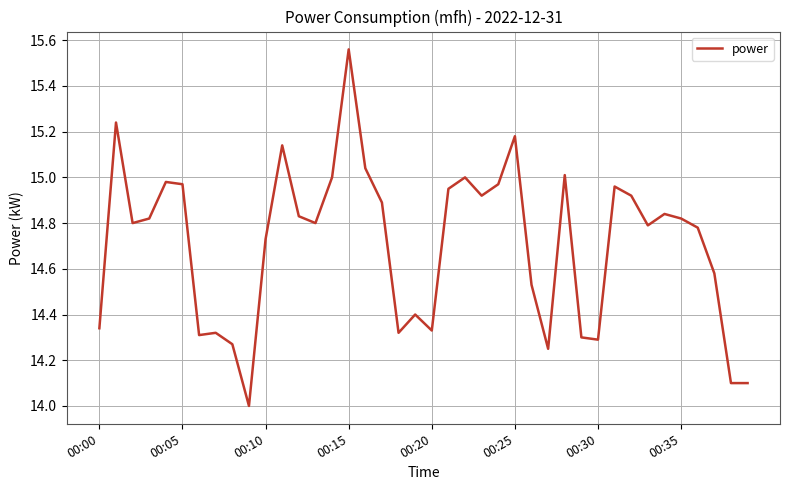

What is the smallest value displayed?

14.0